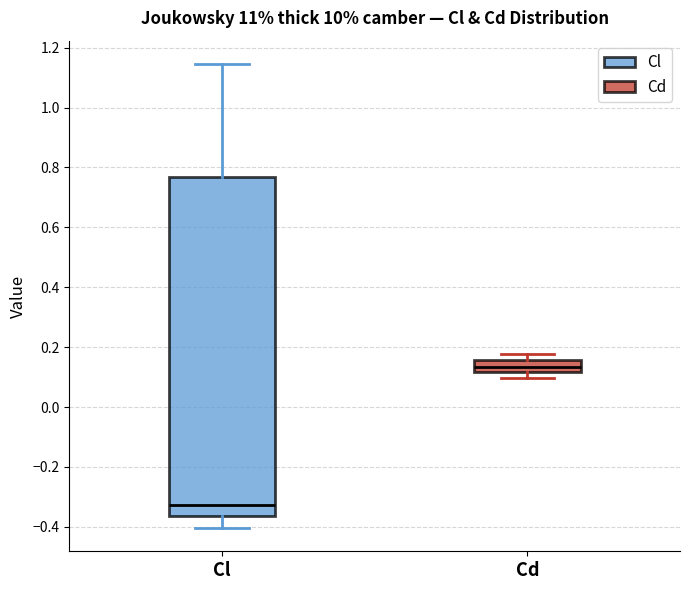

Where does the lower whisker of the box for Cd end on the y-axis? The values are not printed on the chart, so give them approximately, as read against the axis.

0.10